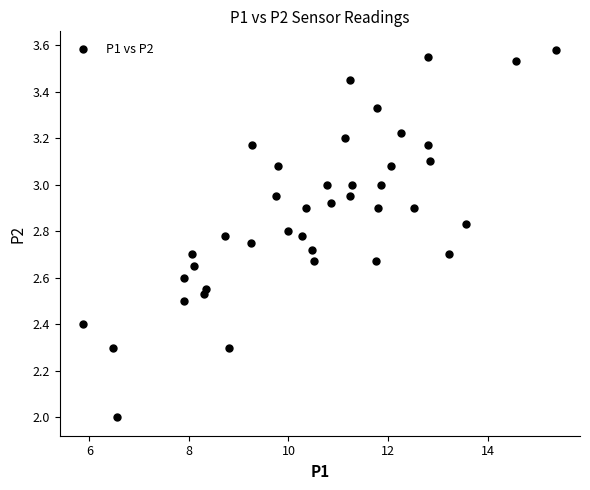

What is the range of Y values (max minus min)?

1.6